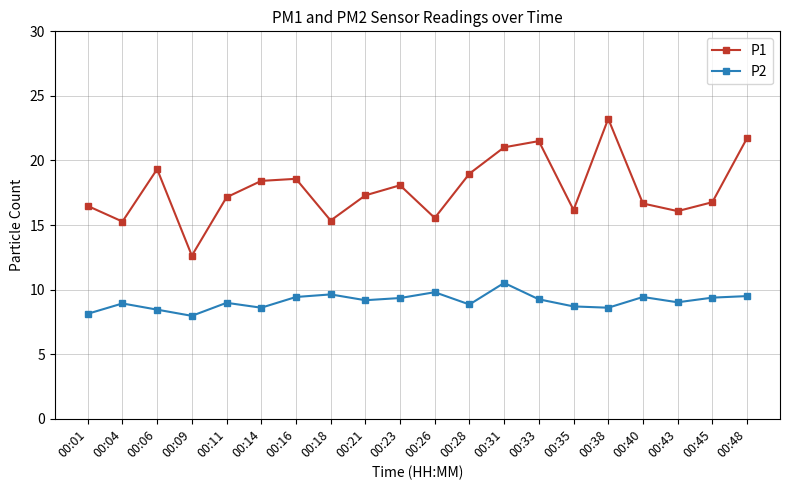

Is this an area chart (filled region under the line)?

No